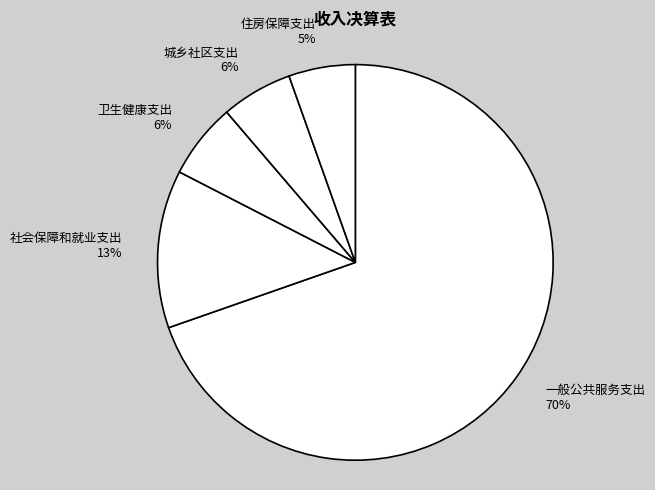

How many segments does this pie chart have?

5